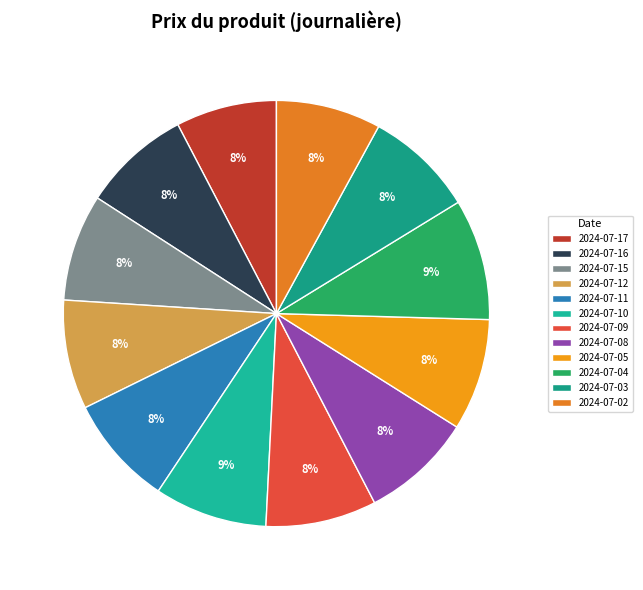

How many slices are in this pie chart?

12